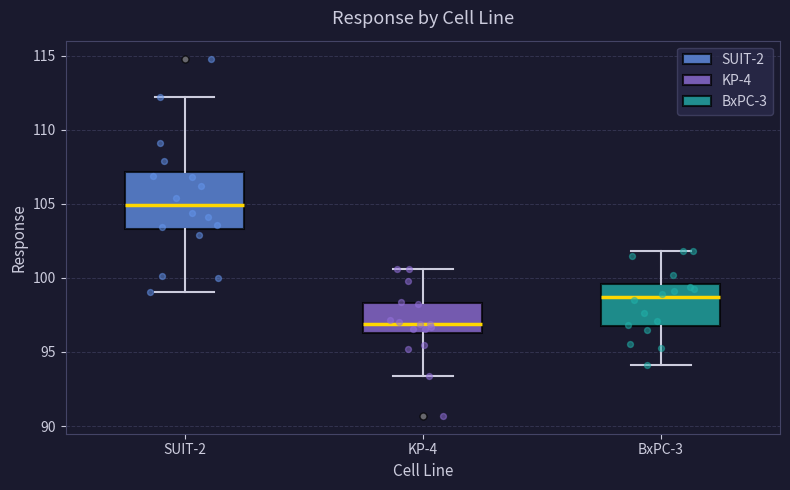

Which box is the tallest, from its lower edge to its upper edge?

SUIT-2